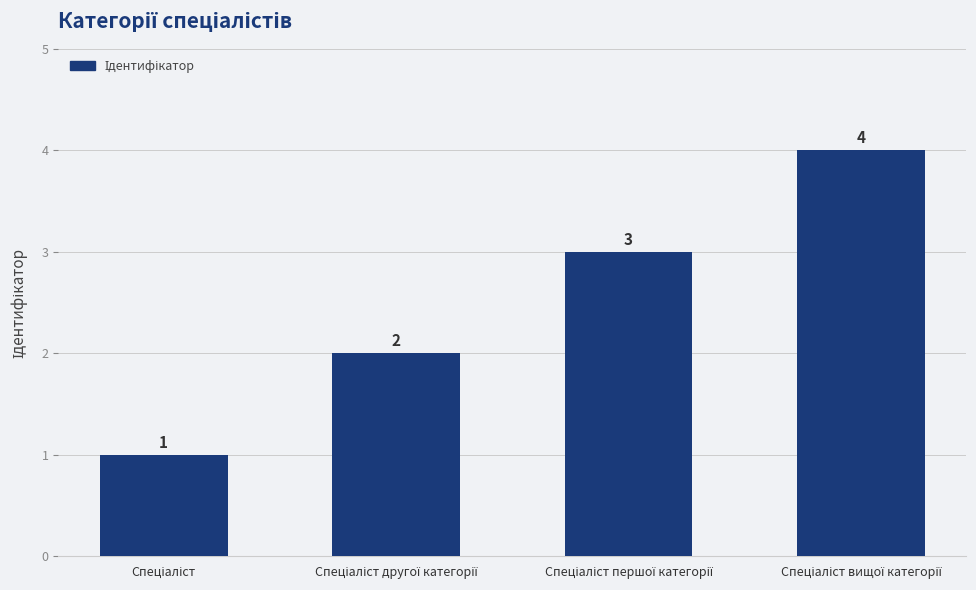

What is the maximum value shown in the chart?

4